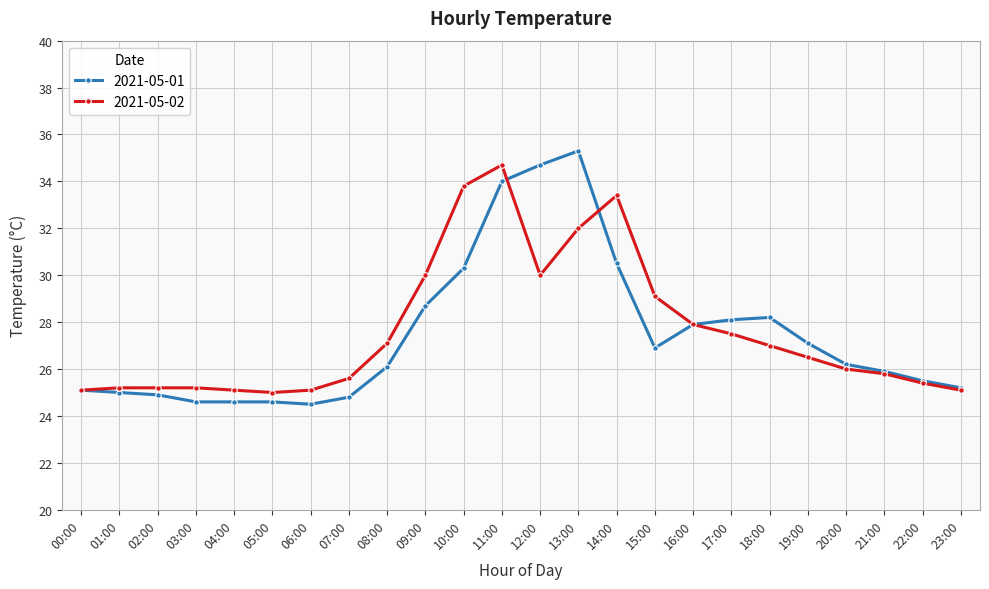

True or false: 2021-05-01 has more than 0 interior local peaks.

True